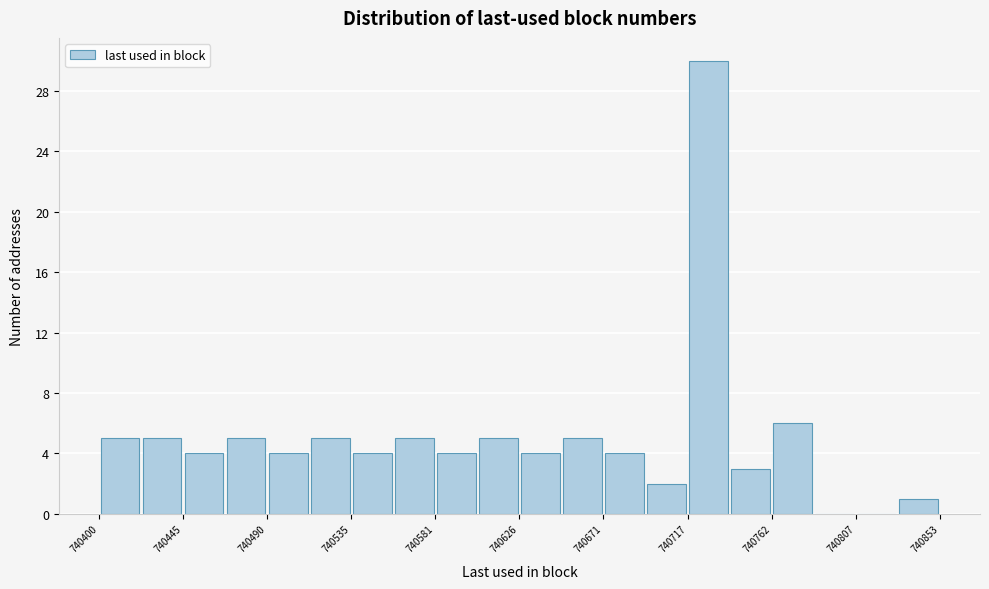

Which range on the x-axis has the tallest bar?

740715 to 740740